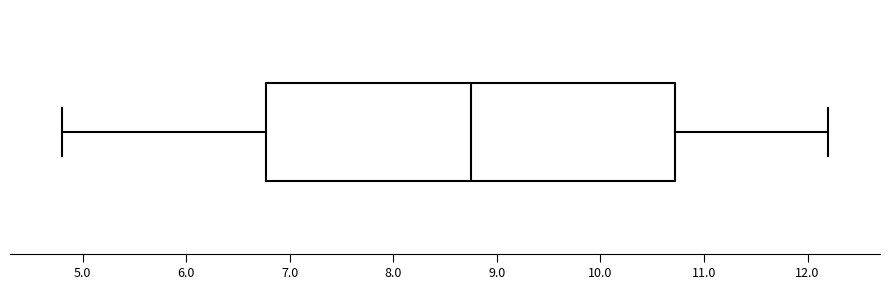

Where does the right whisker of the box end on the x-axis? The values are not printed on the chart, so give them approximately, as read against the axis.

12.2